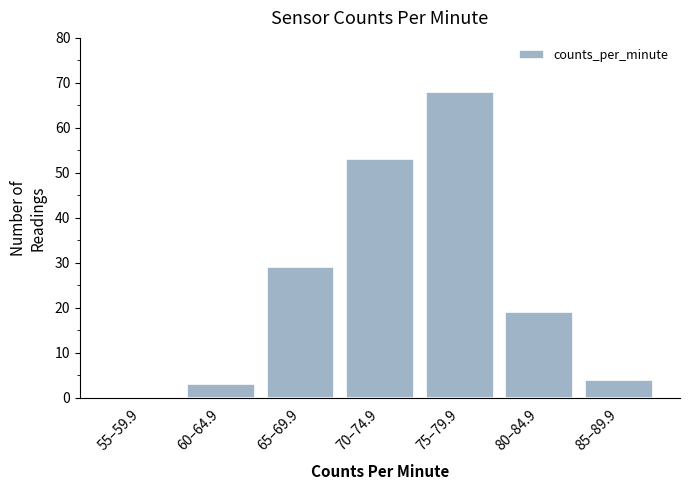

Reading left to right, extract all data points from this chart.

55–59.9=0	60–64.9=3	65–69.9=29	70–74.9=53	75–79.9=68	80–84.9=19	85–89.9=4